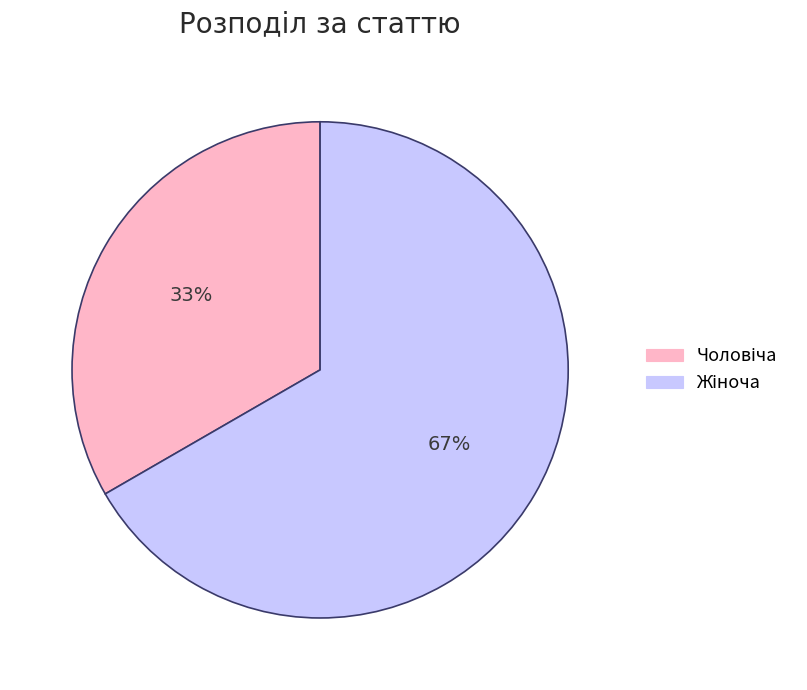

Is there a majority slice in this chart?

Yes